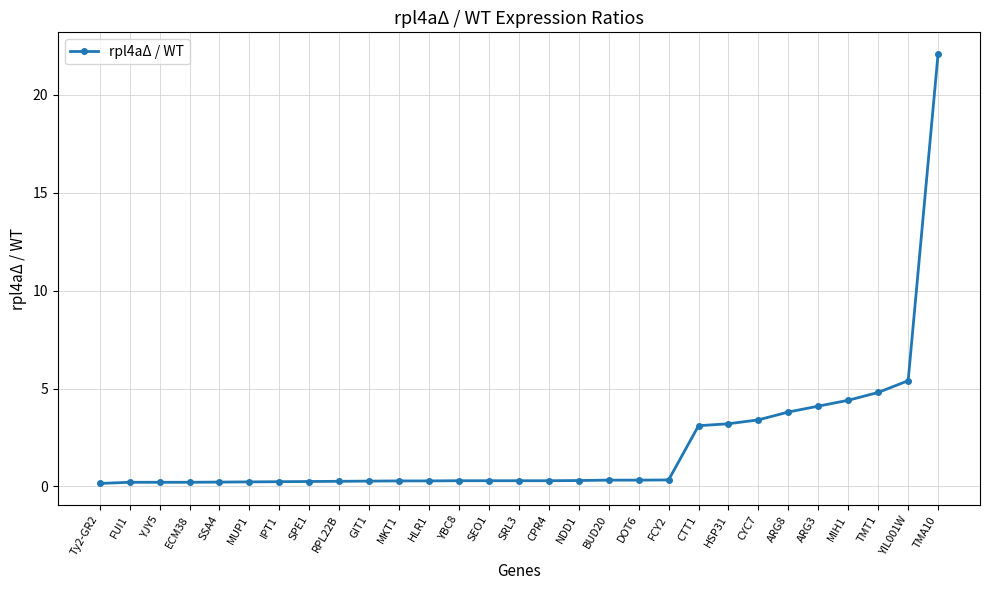

Which label corresponds to the largest value in the chart?

TMA10